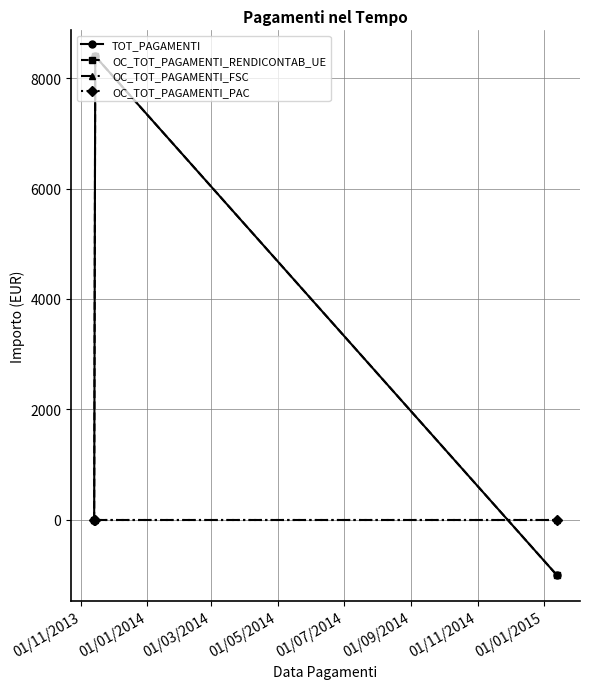

Which series has the largest total across all categories?

TOT_PAGAMENTI